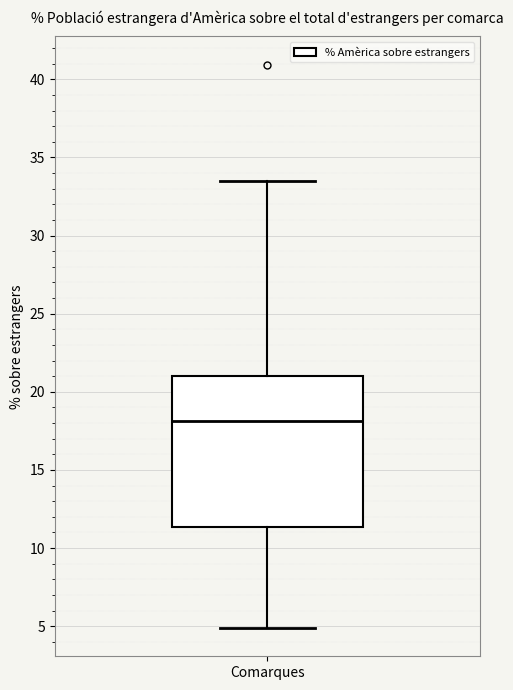

Where does the upper whisker of the box for Comarques end on the y-axis? The values are not printed on the chart, so give them approximately, as read against the axis.

33.5